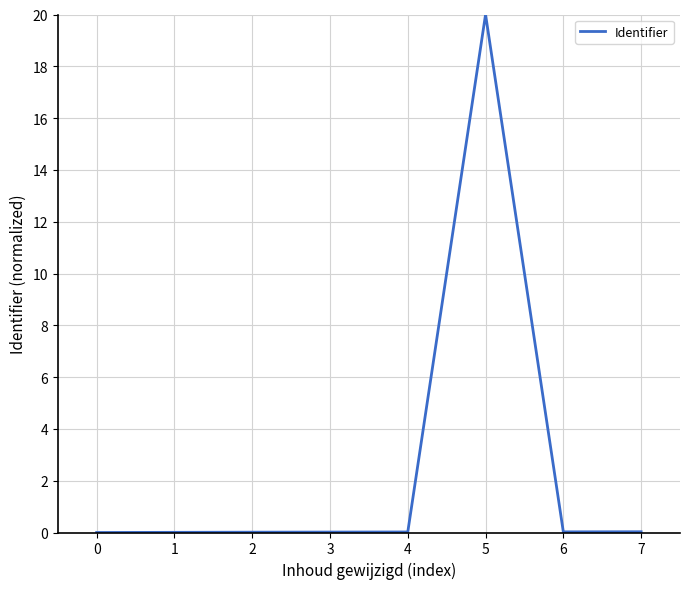

At which category does the chart reach its peak across all series?

5